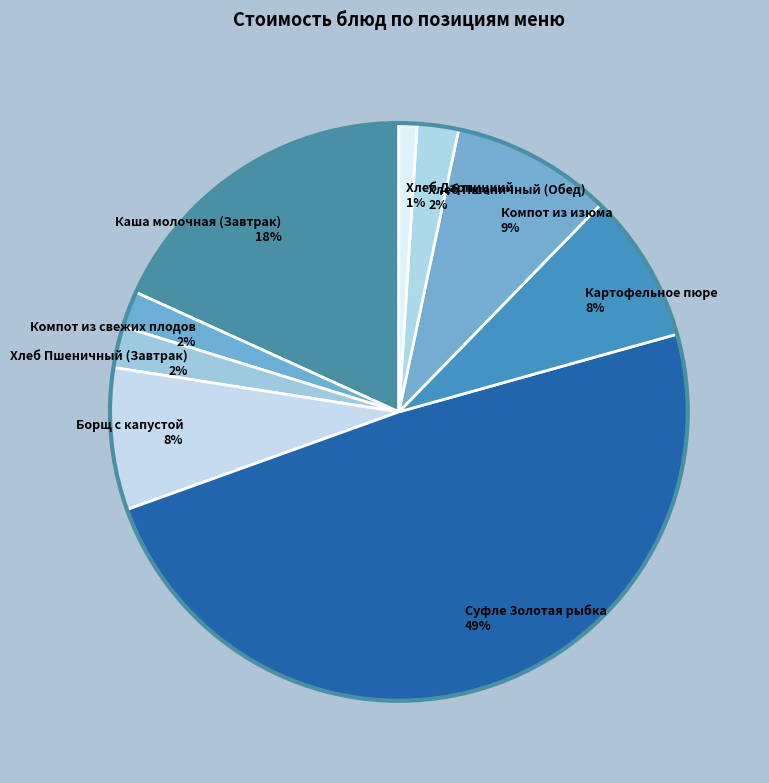

What is the smallest slice in the pie chart?

Хлеб Дарницкий